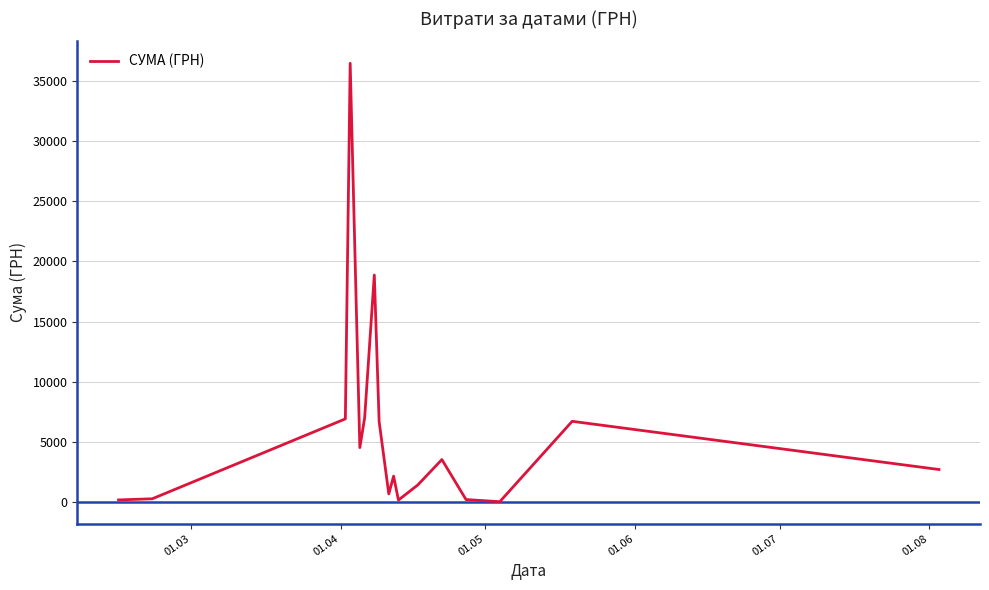

What is the difference between the maximum and minimum values?

36399.8